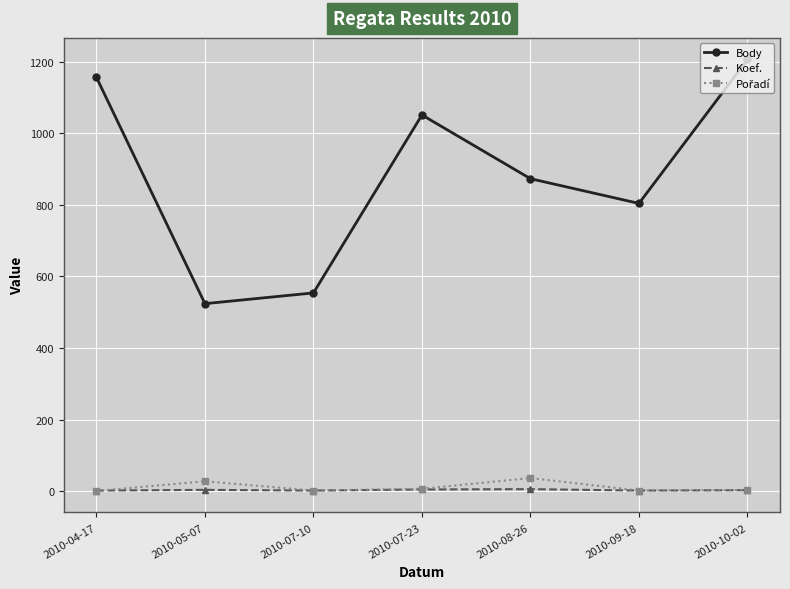

What is the label of the 1st point from the left?

2010-04-17